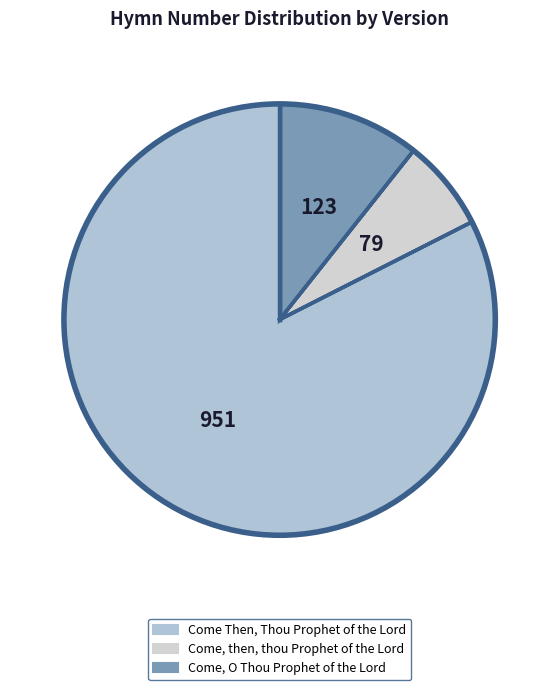

To the nearest percent, what percentage of the pie is Come Then, Thou Prophet of the Lord?

82%